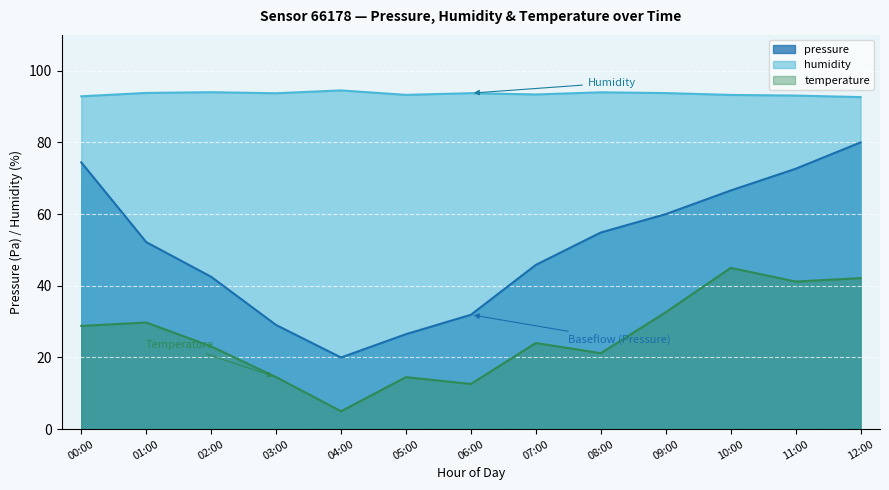

What is the total value across all series at 07:00?

163.3